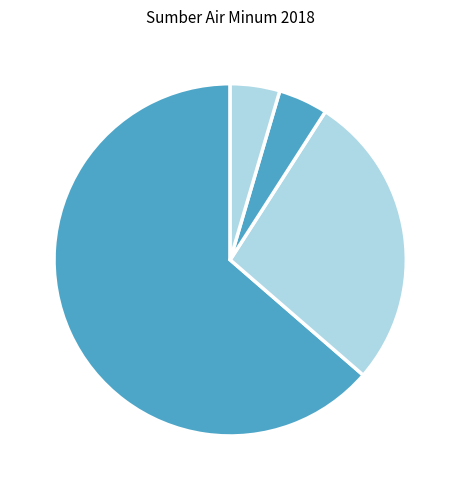

How many slices are in this pie chart?

4